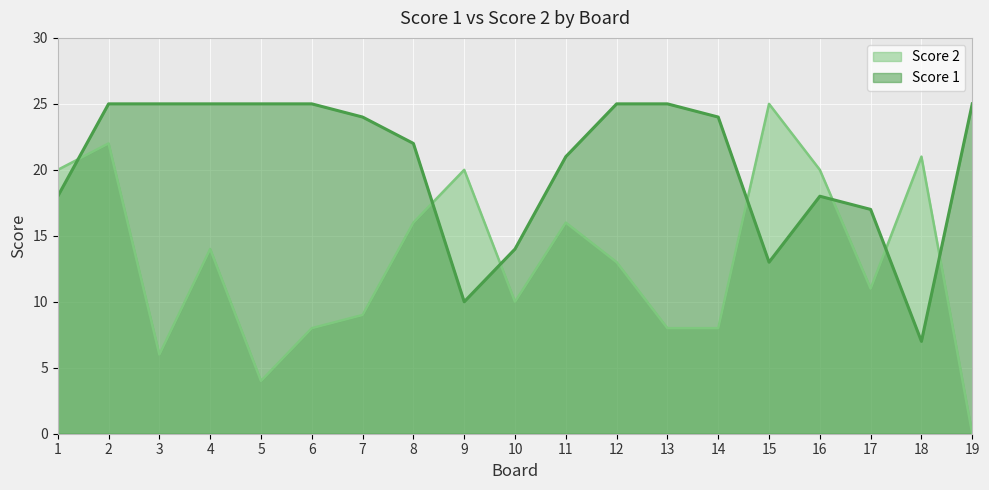

What is the average value of the Score 2 series?

13